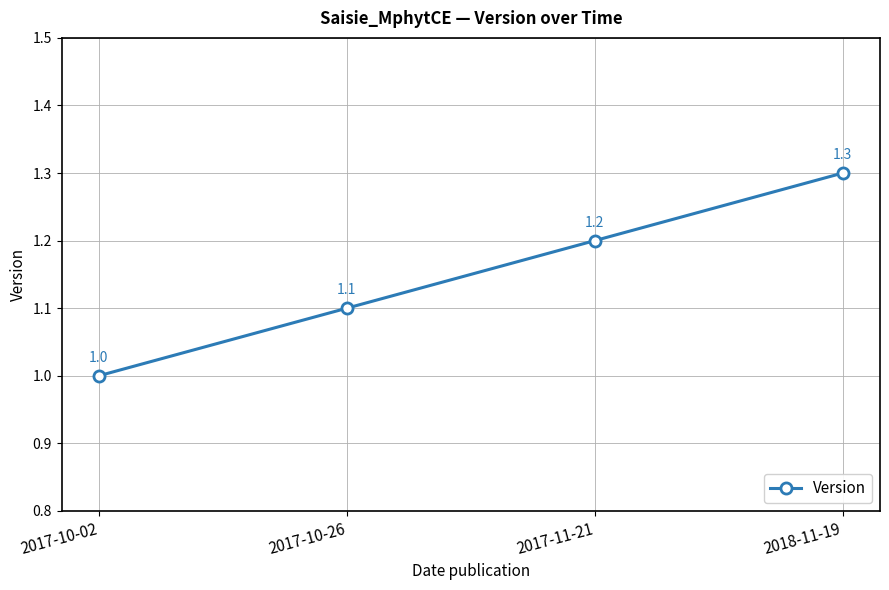

Rank the categories by value from lowest to highest.

2017-10-02, 2017-10-26, 2017-11-21, 2018-11-19